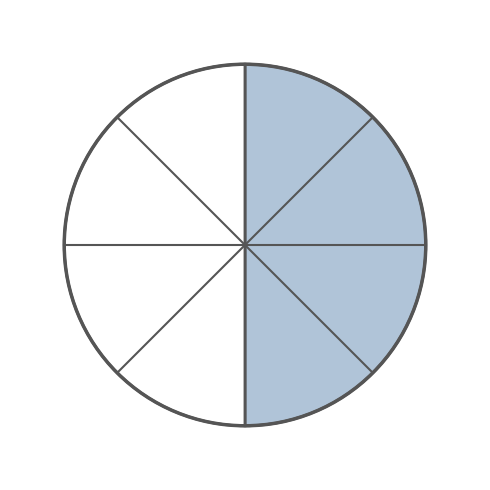

Count the number of slices in the pie.

2